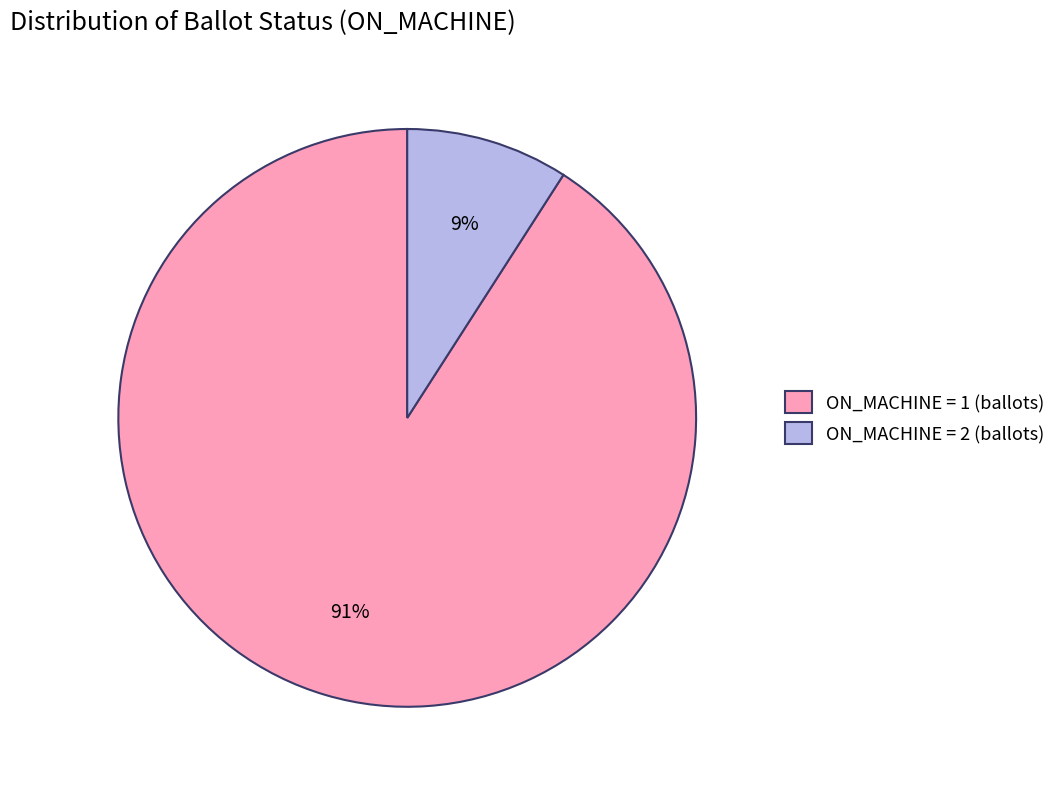

Is the sum of ON_MACHINE = 1 (ballots) and ON_MACHINE = 2 (ballots) greater than half?

Yes